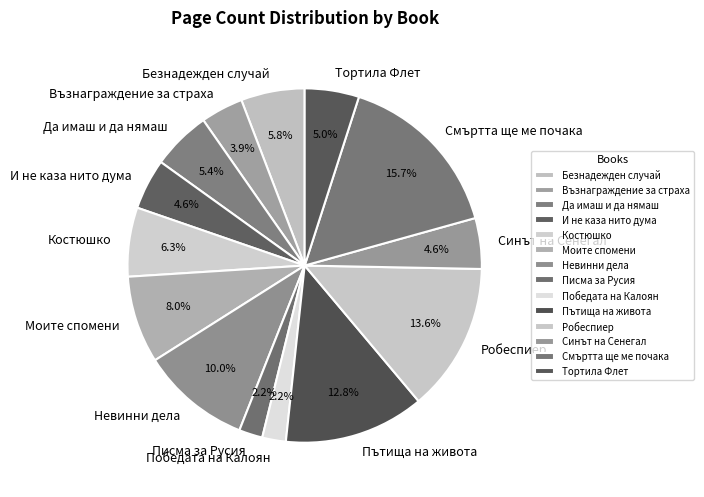

To the nearest percent, what is the combined percentage of Моите спомени and И не каза нито дума?

13%